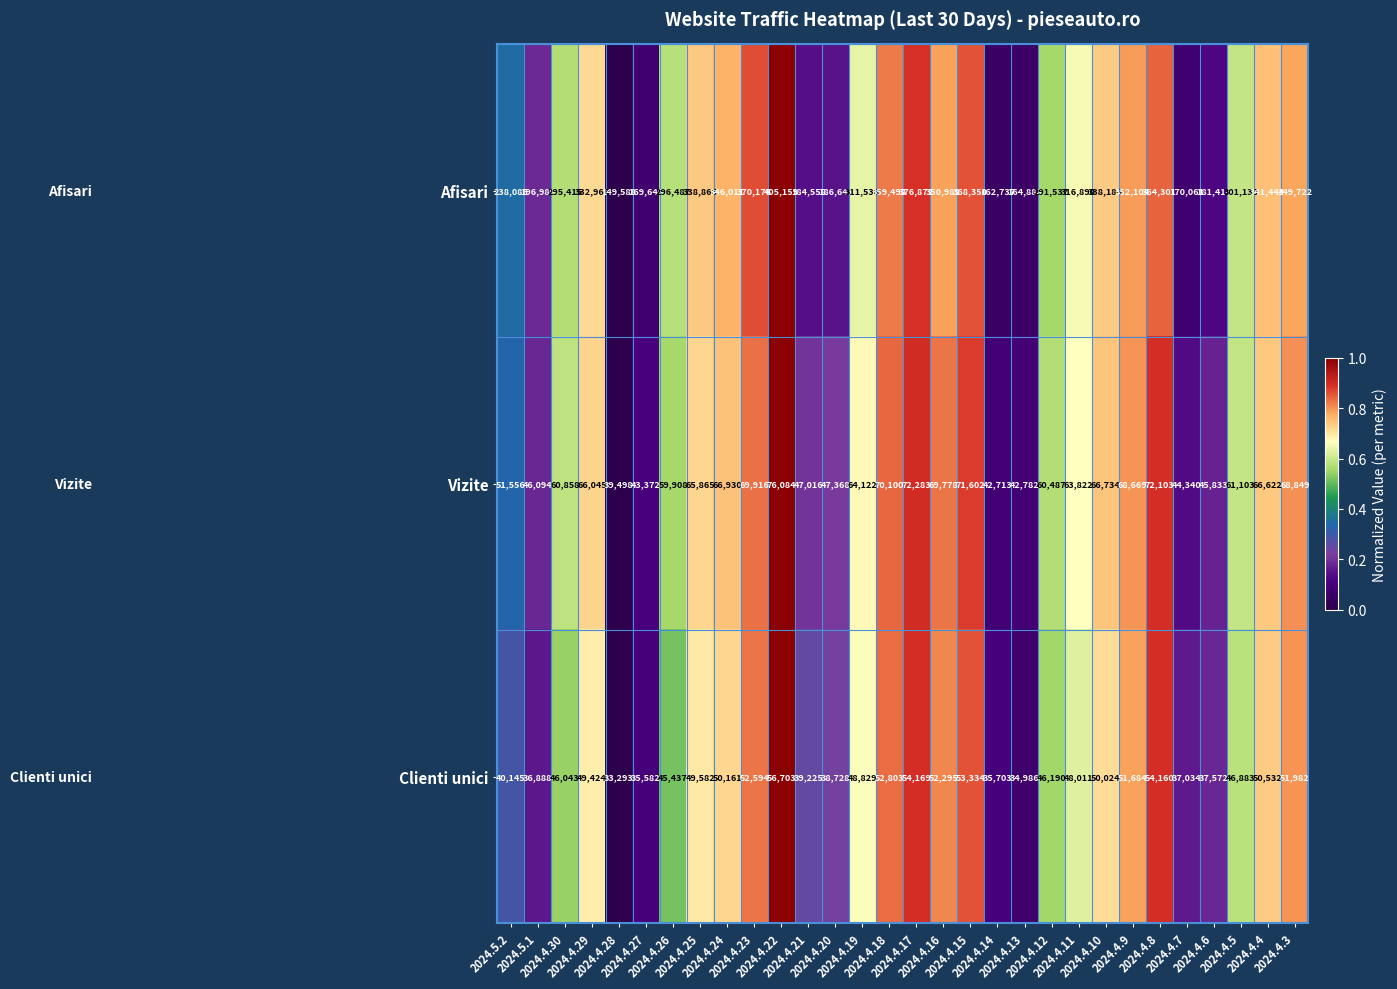

Which series has the widest spread of values?

Afisari